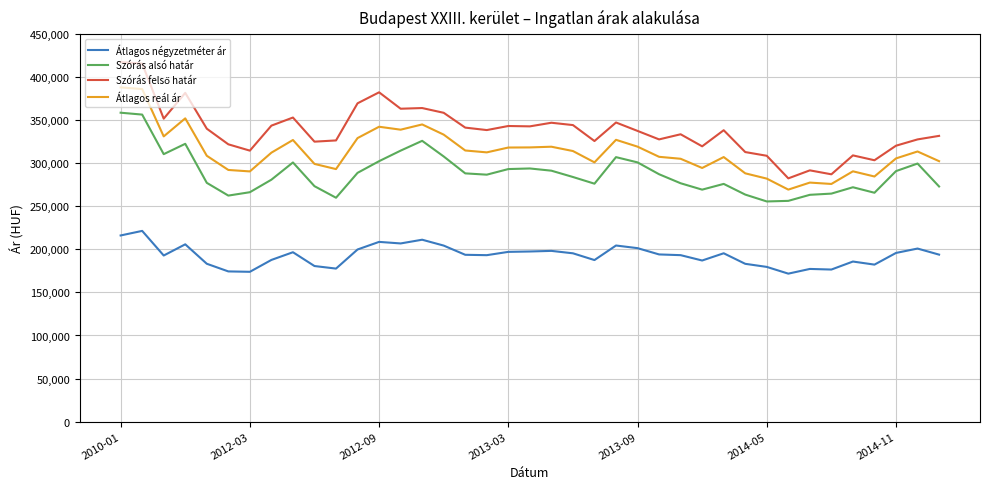

What is the difference between the maximum and minimum values in the Átlagos reál ár series?

118718